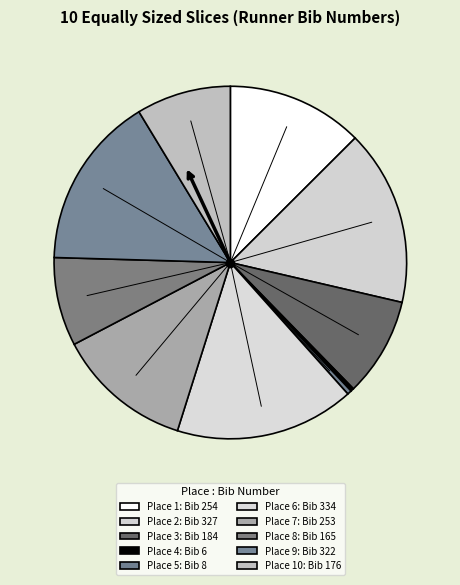

What is the smallest slice in the pie chart?

Place 4